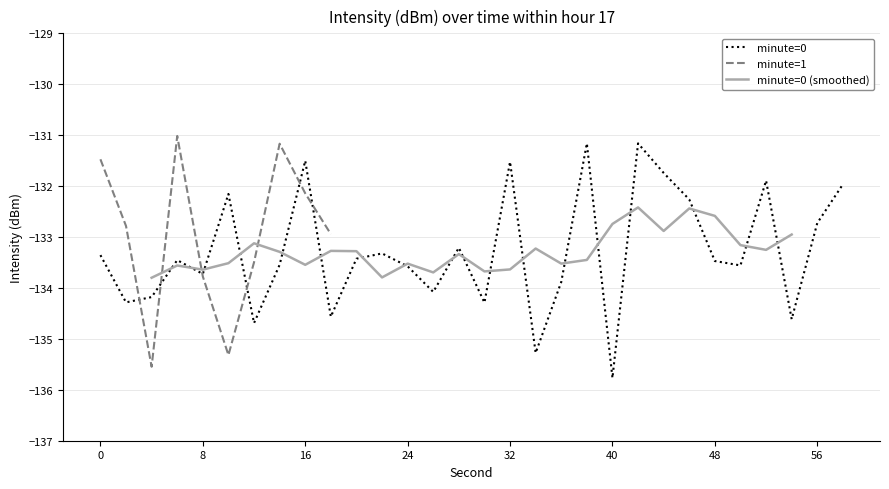

What is the value of the 19th point from the left?

-133.9